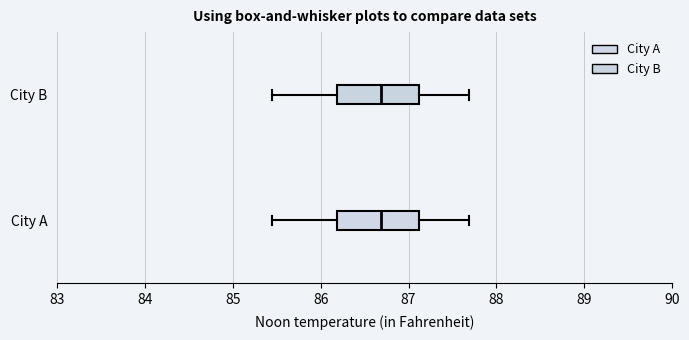

Reading bottom to top, transcribe this box plot: for each box, give where its median line is, the range the box spans, and where its two whiskers end, as read against the x-axis. The values are not printed on the chart, so give them approximately, as read against the axis.

City A: median 86.7, box 86.2 to 87.1, whiskers 85.5 to 87.7
City B: median 86.7, box 86.2 to 87.1, whiskers 85.5 to 87.7